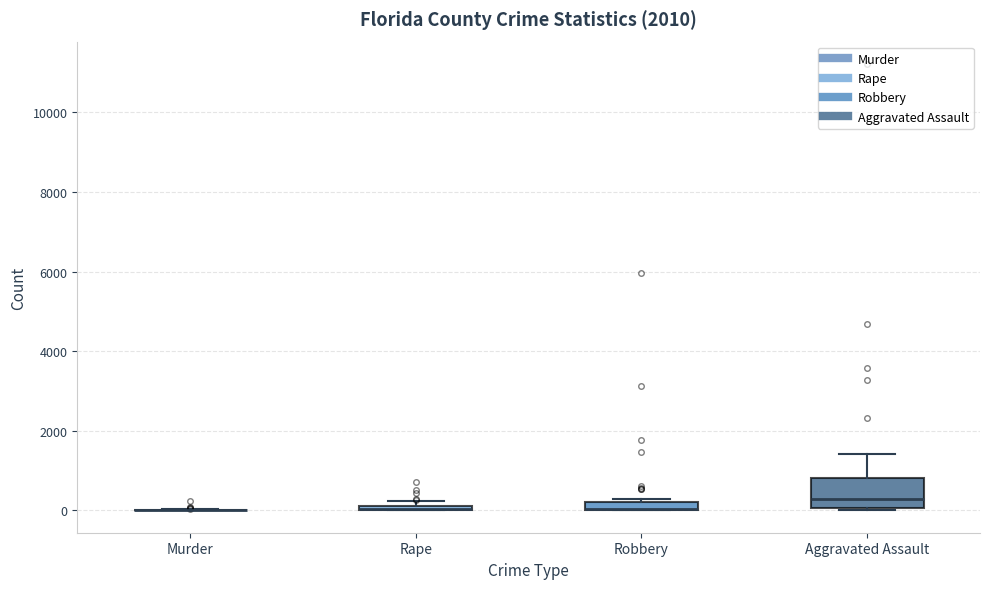

Where does the upper whisker of the box for Aggravated Assault end on the y-axis? The values are not printed on the chart, so give them approximately, as read against the axis.

1400